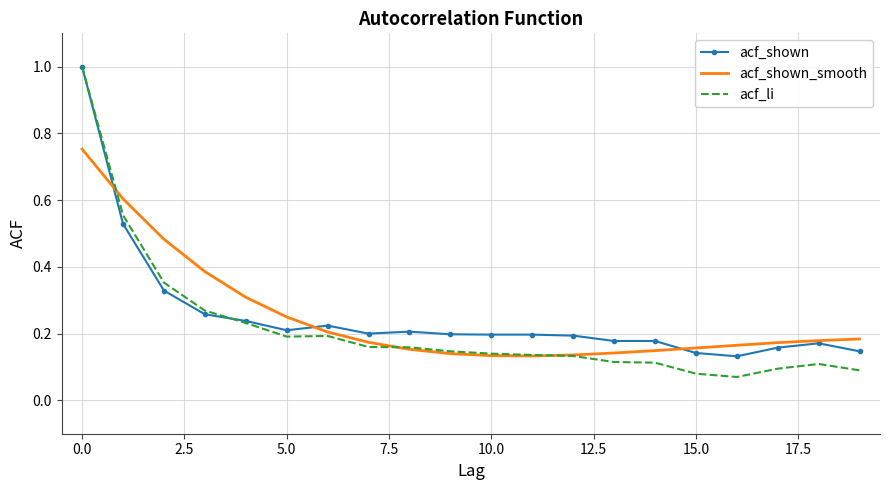

What is the greatest value displayed?

1.0